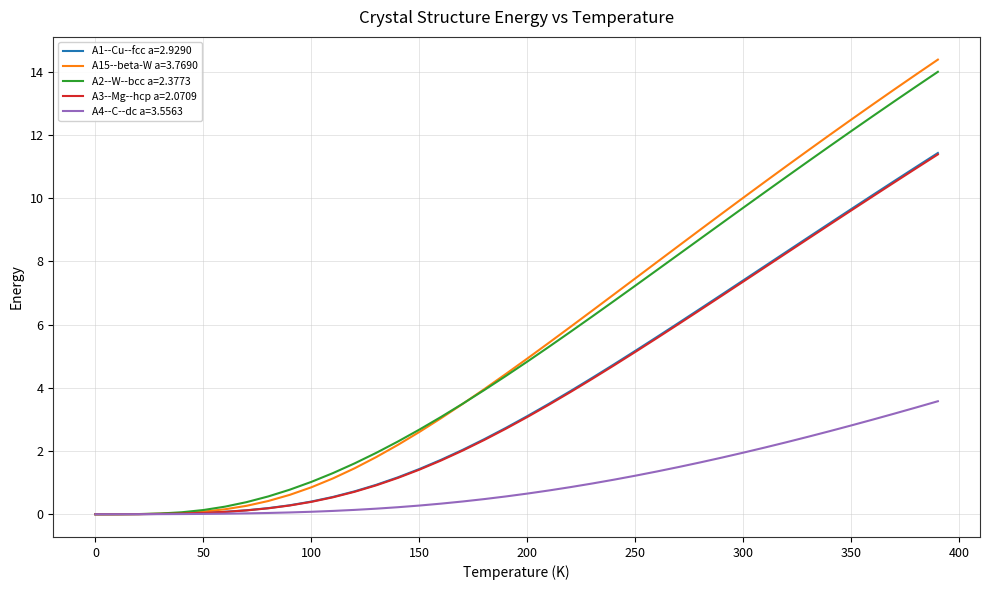

Which series has the widest spread of values?

A15--beta-W a=3.7690